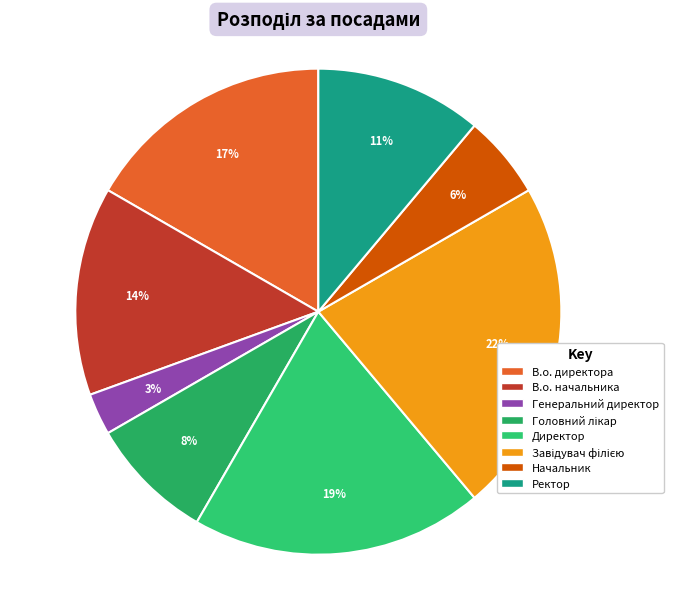

Count the number of slices in the pie.

8